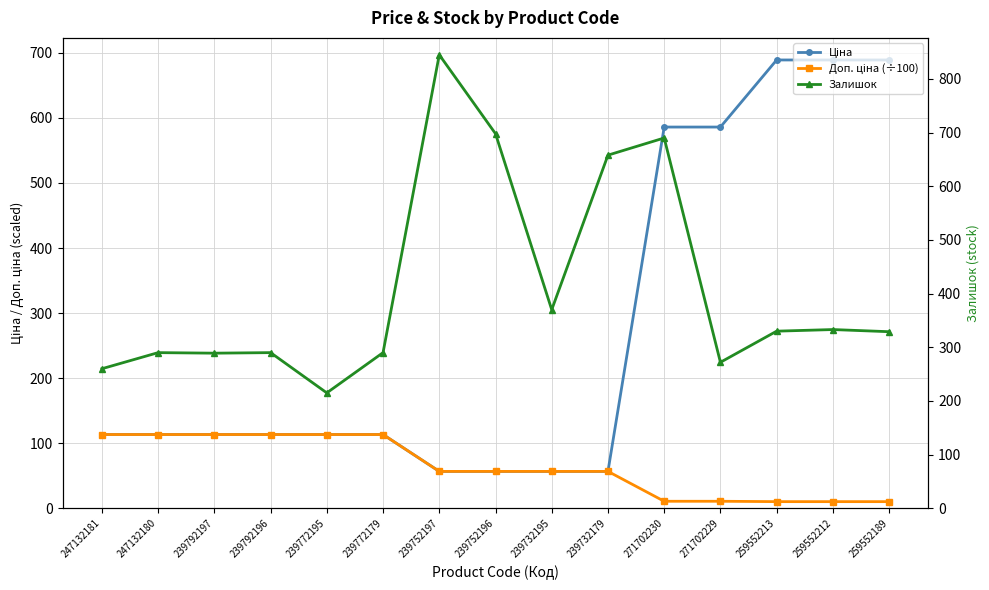

What position from the right is 239772195?

11